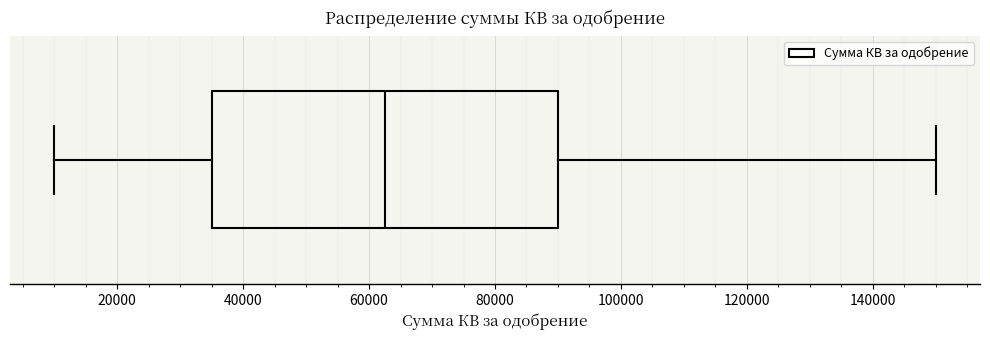

Where is the left edge of the box on the x-axis? The values are not printed on the chart, so give them approximately, as read against the axis.

36000